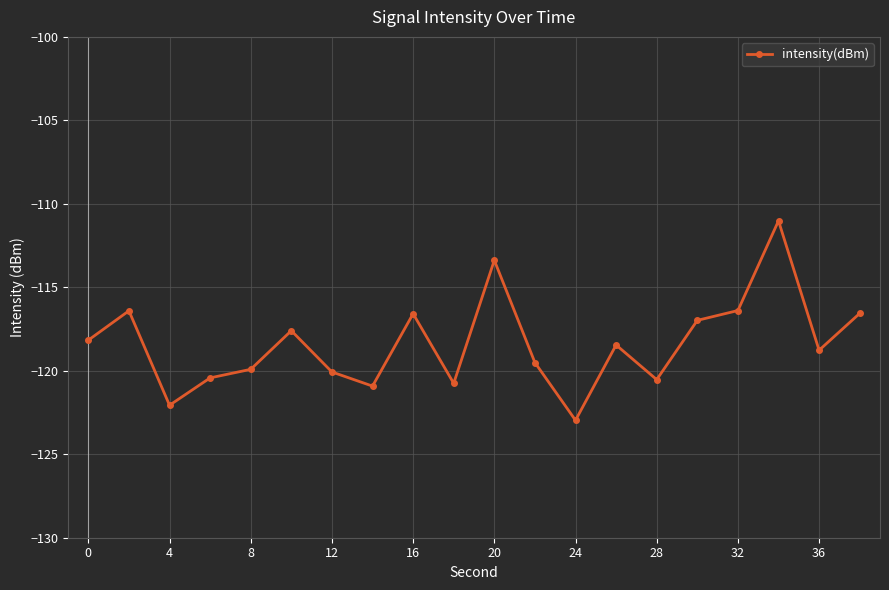

What is the maximum value shown in the chart?

-111.0